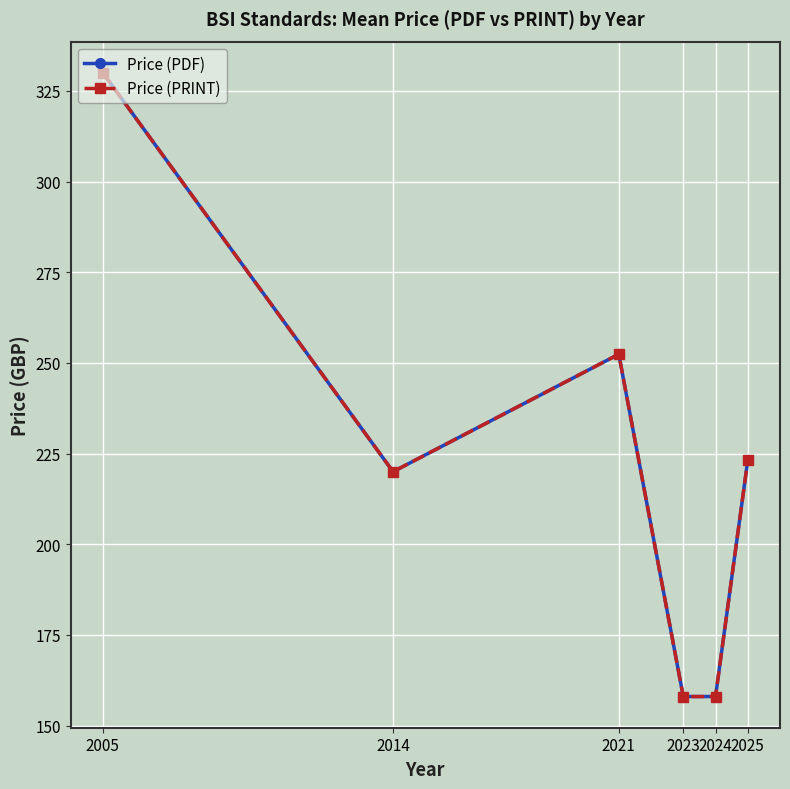

What is the highest value of the Price (PDF) series?

330.0